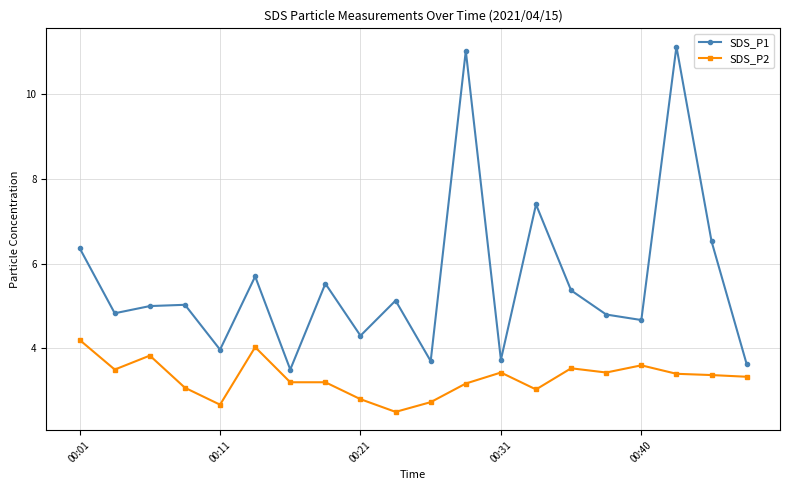

Which series has the largest total across all categories?

SDS_P1